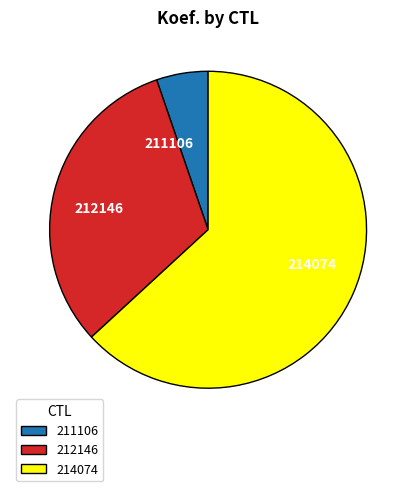

Which has a higher value, 214074 or 212146?

214074